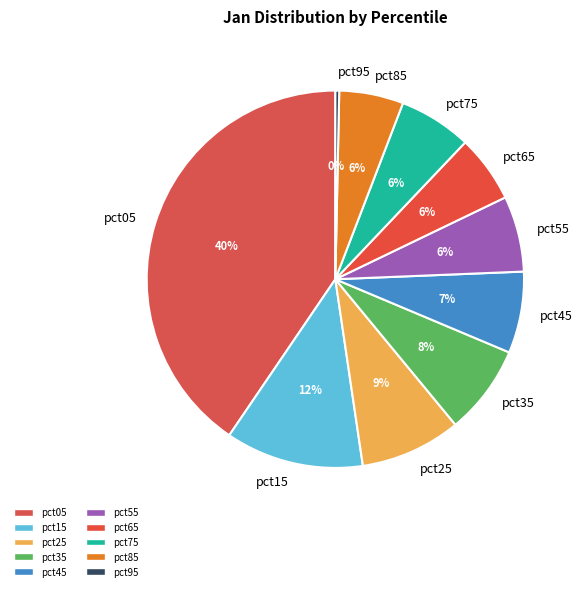

The pct45 slice represents 13% of the pie. True or false?

False